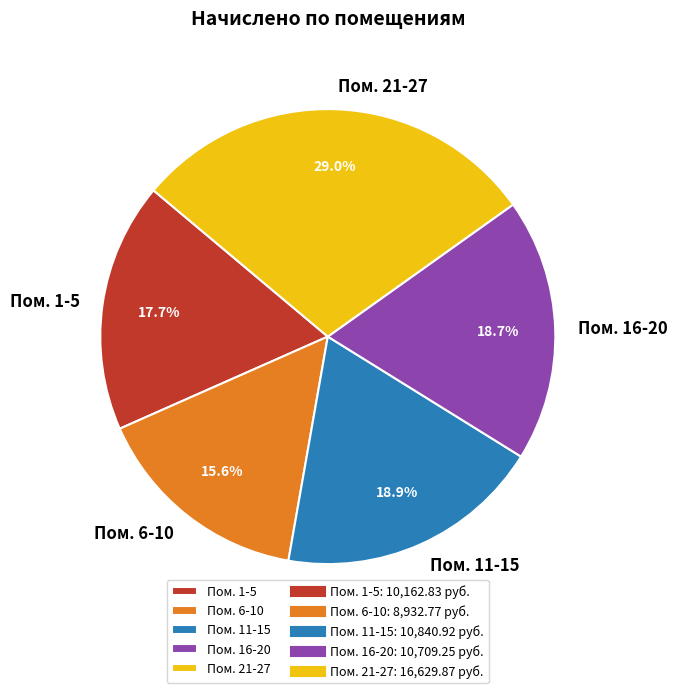

Which category has the smallest portion of the pie?

Пом. 6-10